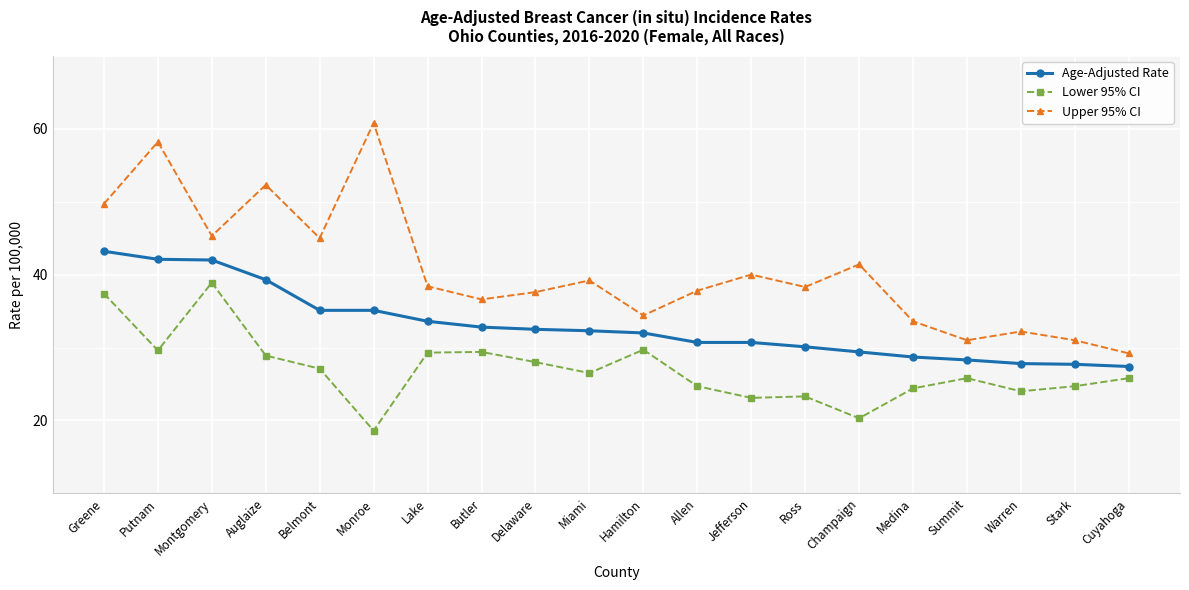

At how many categories does at least one series exceed 54?

2